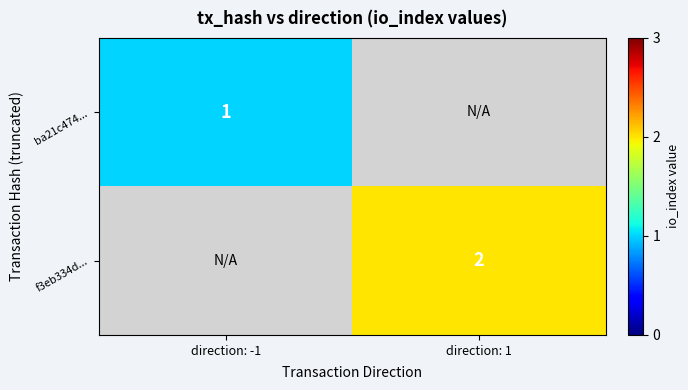

Between direction: -1 and direction: 1, which is larger?

direction: 1